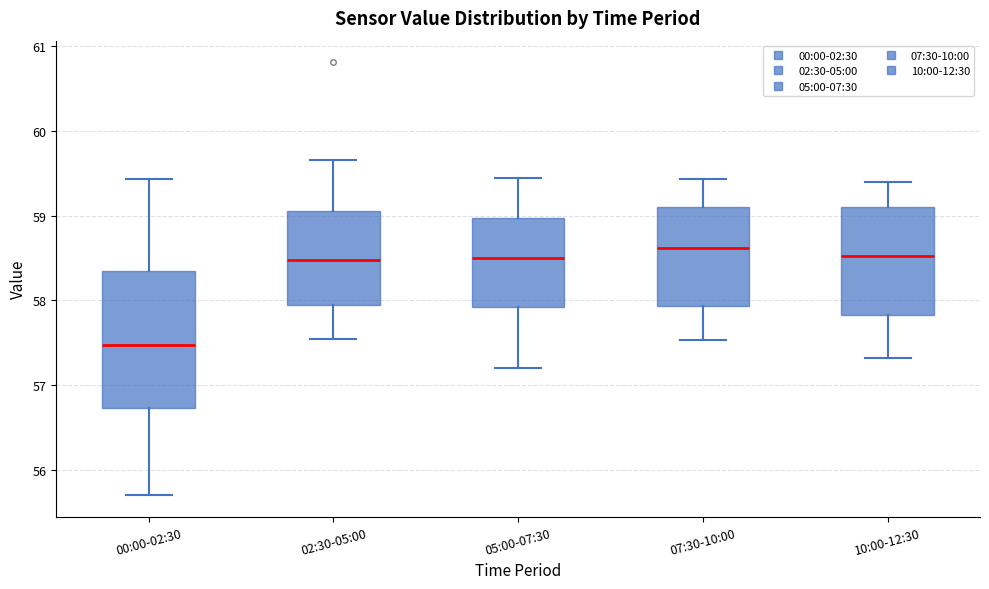

Reading left to right, read every box against the y-axis: the position of its median line, the range the box covers, and the ends of its whiskers. The values are not printed on the chart, so give them approximately, as read against the axis.

00:00-02:30: median 57.5, box 56.7 to 58.3, whiskers 55.7 to 59.4
02:30-05:00: median 58.5, box 57.9 to 59.1, whiskers 57.5 to 59.7
05:00-07:30: median 58.5, box 57.9 to 59.0, whiskers 57.2 to 59.4
07:30-10:00: median 58.6, box 57.9 to 59.1, whiskers 57.5 to 59.4
10:00-12:30: median 58.5, box 57.8 to 59.1, whiskers 57.3 to 59.4